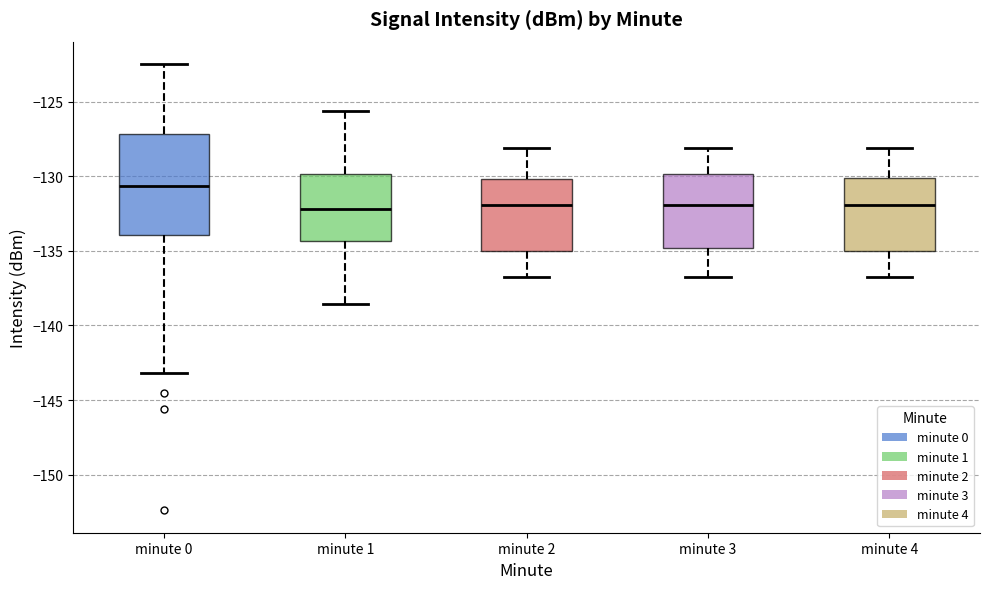

Reading left to right, read every box against the y-axis: the position of its median line, the range the box covers, and the ends of its whiskers. The values are not printed on the chart, so give them approximately, as read against the axis.

minute 0: median -130.5, box -134.0 to -127.0, whiskers -143.0 to -122.5
minute 1: median -132.0, box -134.5 to -130.0, whiskers -138.5 to -125.5
minute 2: median -132.0, box -135.0 to -130.0, whiskers -137.0 to -128.0
minute 3: median -132.0, box -135.0 to -130.0, whiskers -137.0 to -128.0
minute 4: median -132.0, box -135.0 to -130.0, whiskers -137.0 to -128.0